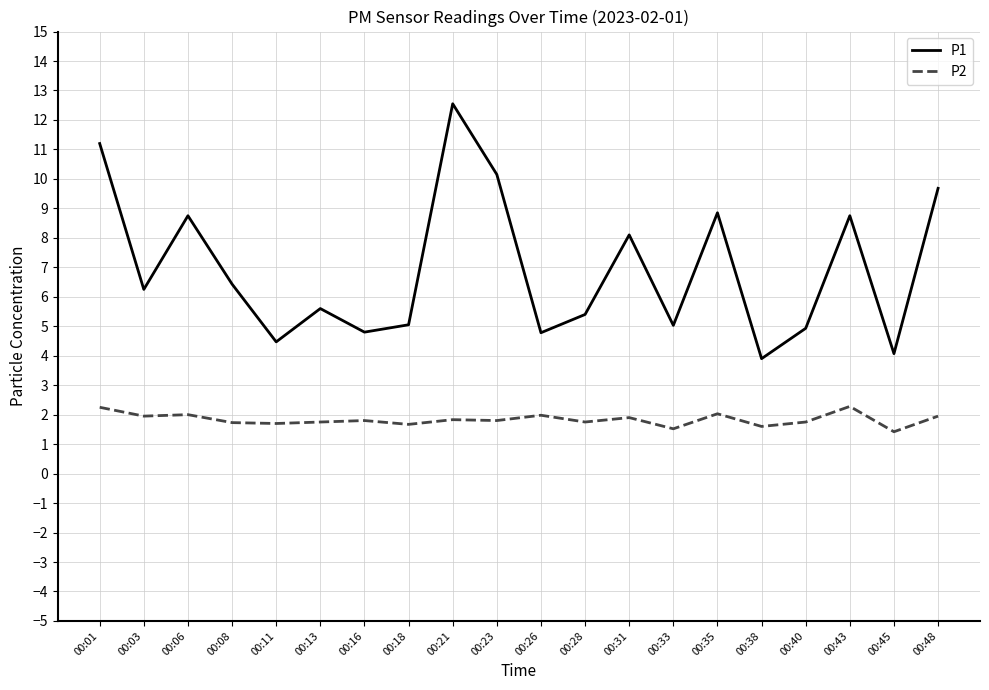

Is this an area chart (filled region under the line)?

No